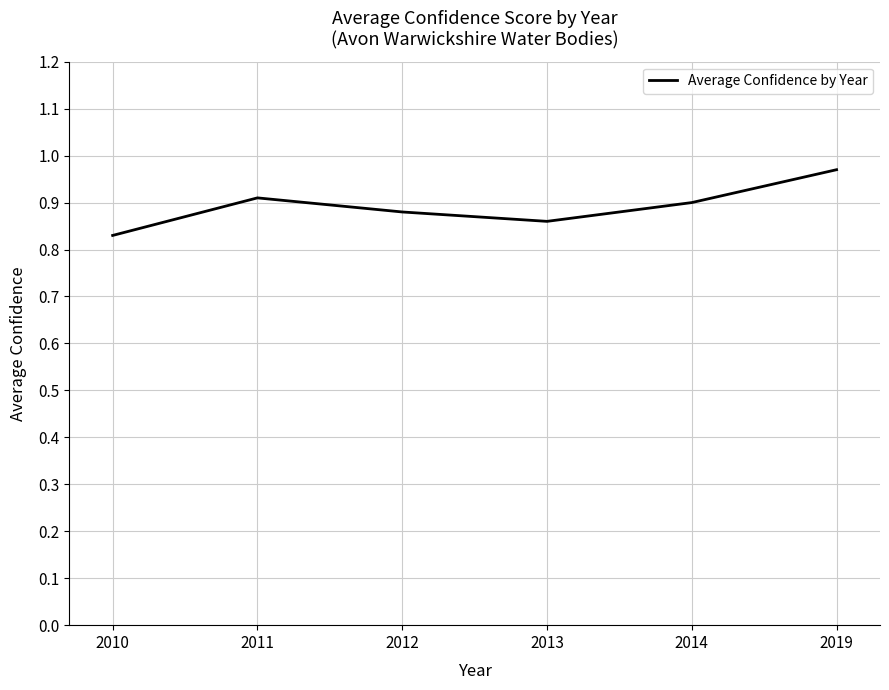

Which label corresponds to the largest value in the chart?

2019